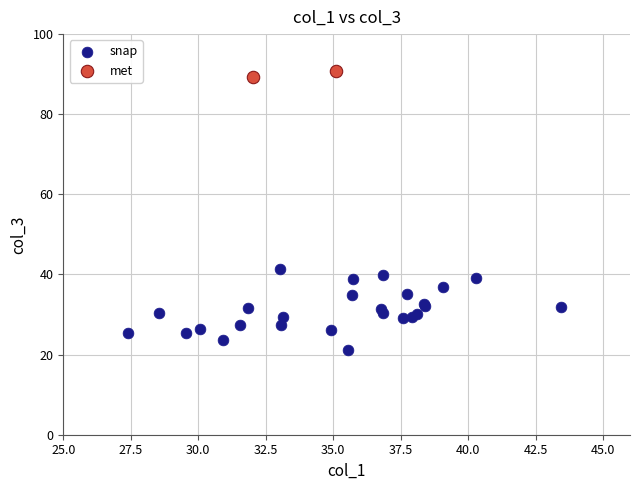

Which series has the largest Y range (max minus min)?

snap